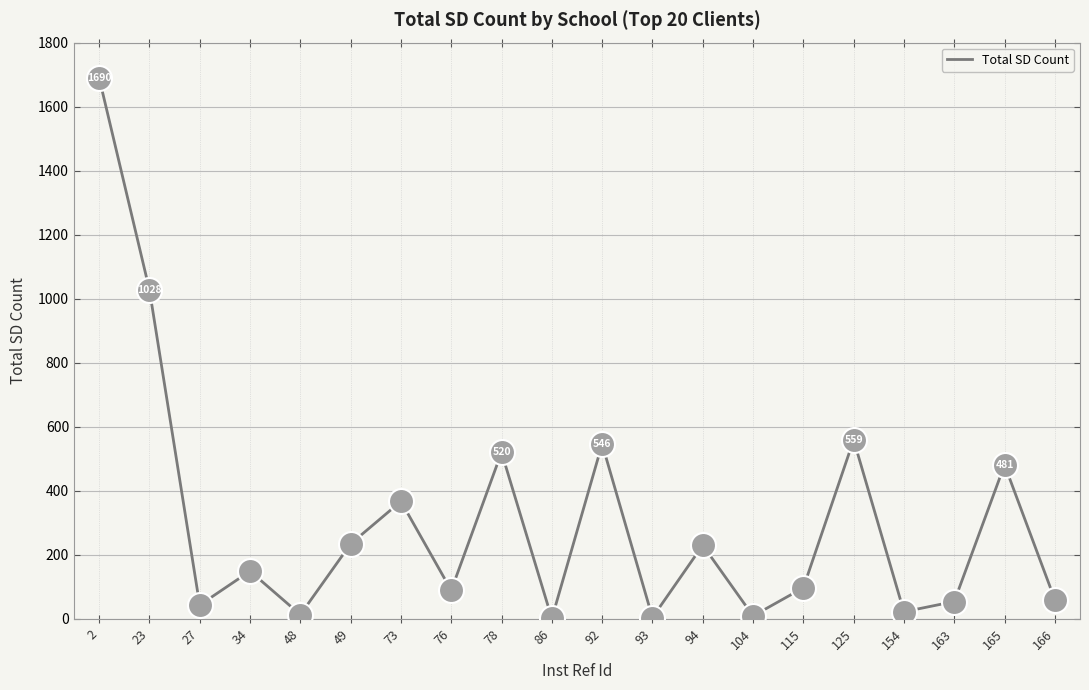

How many lines are shown in the chart?

1